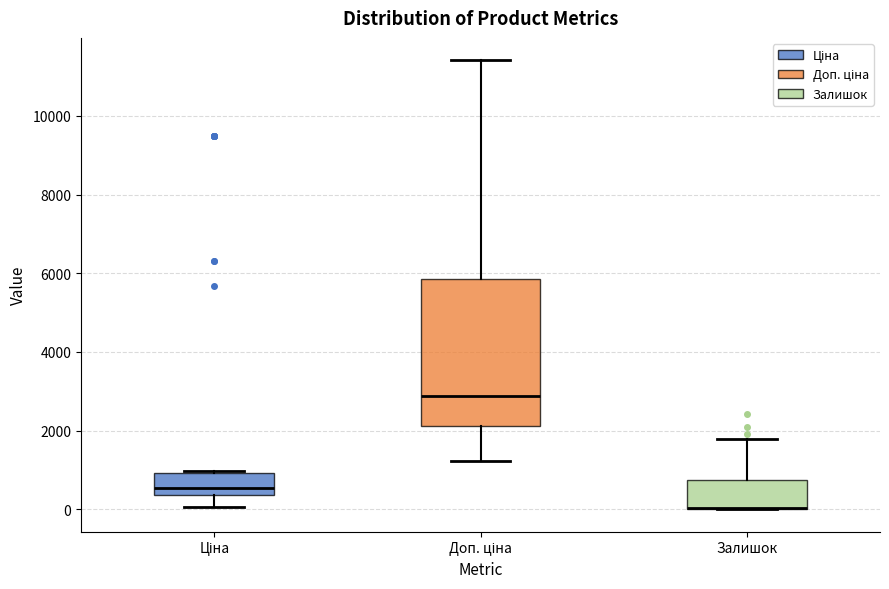

Reading left to right, read every box against the y-axis: the position of its median line, the range the box covers, and the ends of its whiskers. The values are not printed on the chart, so give them approximately, as read against the axis.

Ціна: median 600, box 400 to 1000, whiskers 0 to 1000
Доп. ціна: median 2800, box 2200 to 5800, whiskers 1200 to 11400
Залишок: median 0 (drawn on the box's lower edge), box 0 to 800, whiskers 0 to 1800